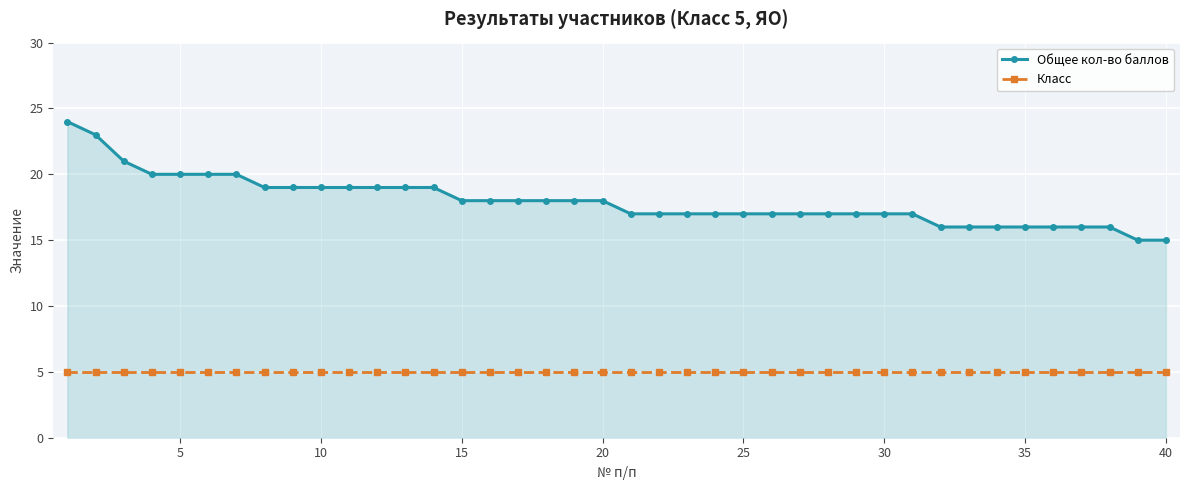

Which series has the largest range (max minus min)?

Общее кол-во баллов